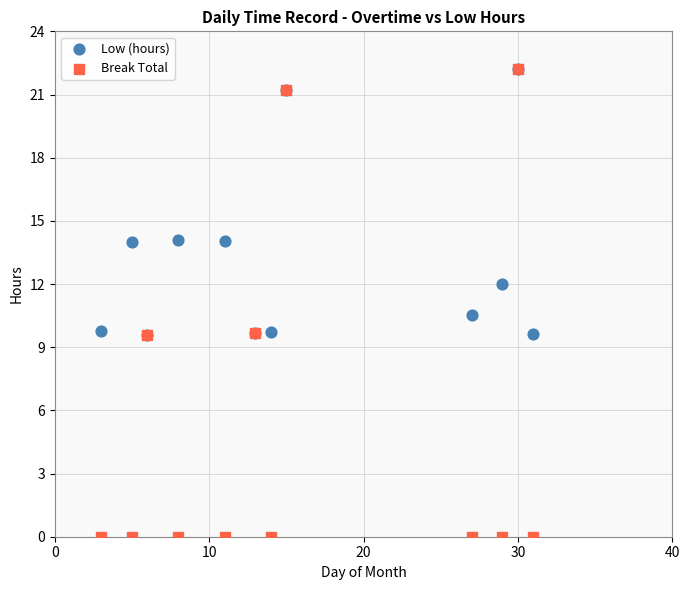

Across all series, what Y value is closest to 11?

10.5